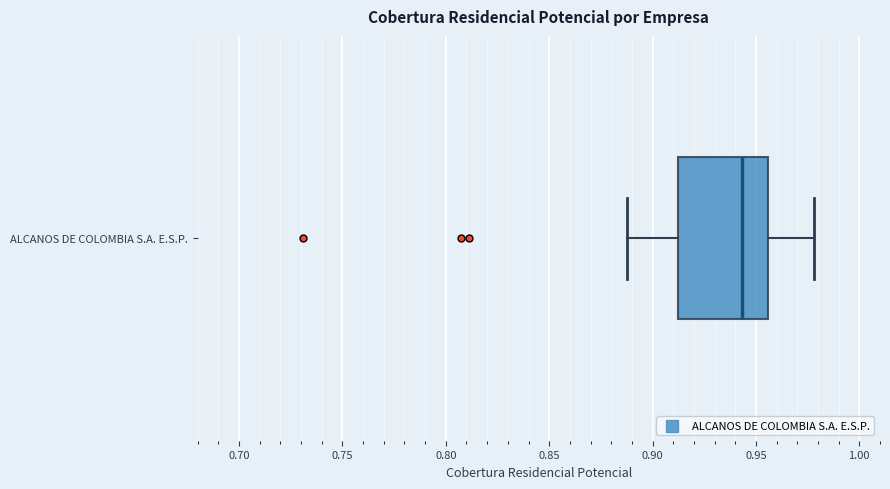

Transcribe this box plot: give where the median line is, the range the box spans, and where the two whiskers end, as read against the x-axis. The values are not printed on the chart, so give them approximately, as read against the axis.

median 0.945, box 0.910 to 0.955, whiskers 0.885 to 0.980